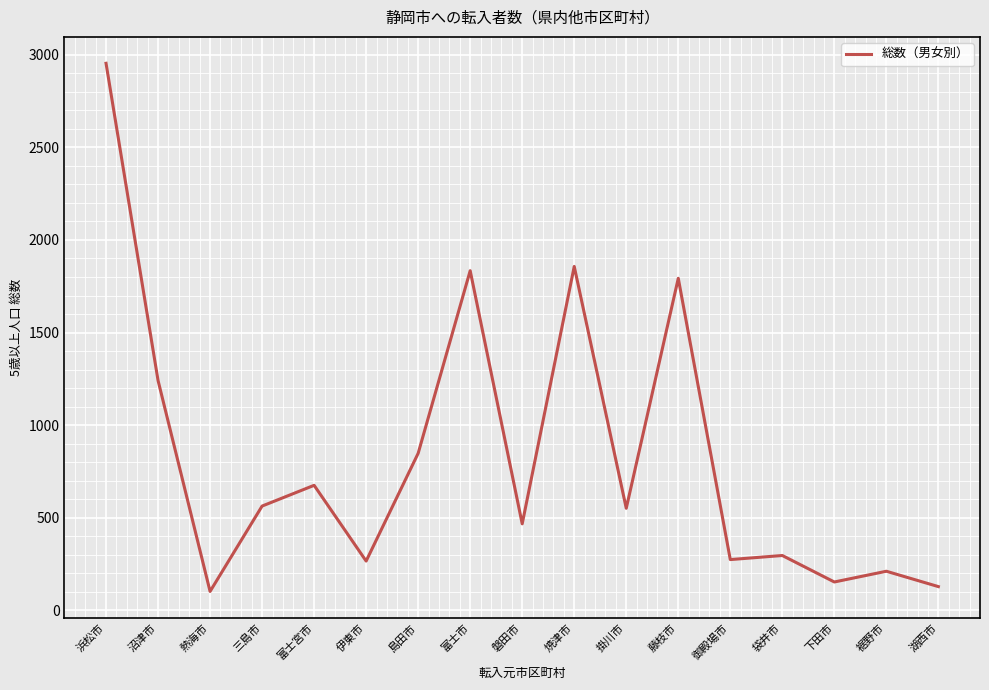

Between 伊東市 and 熱海市, which is larger?

伊東市